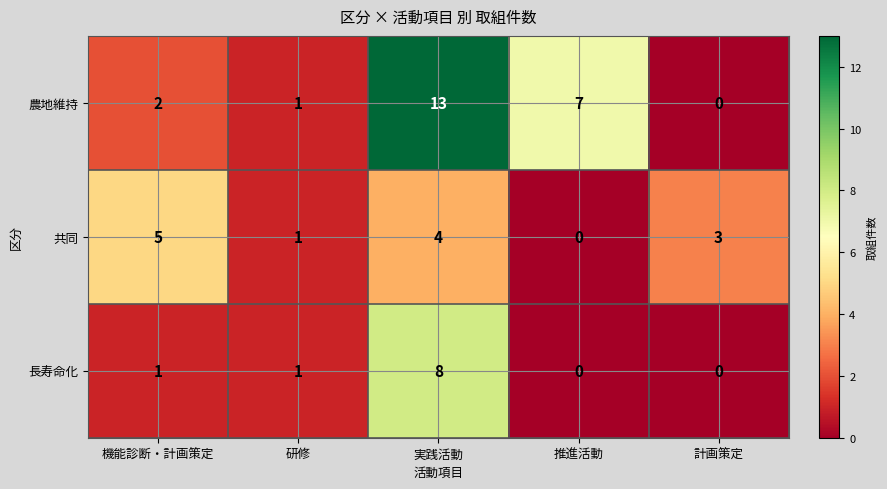

Rank the series by their average value, from lowest to highest.

長寿命化, 共同, 農地維持